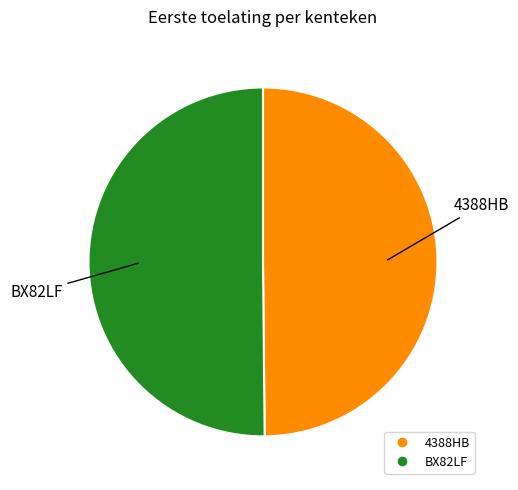

True or false: BX82LF accounts for 50% of the total.

True